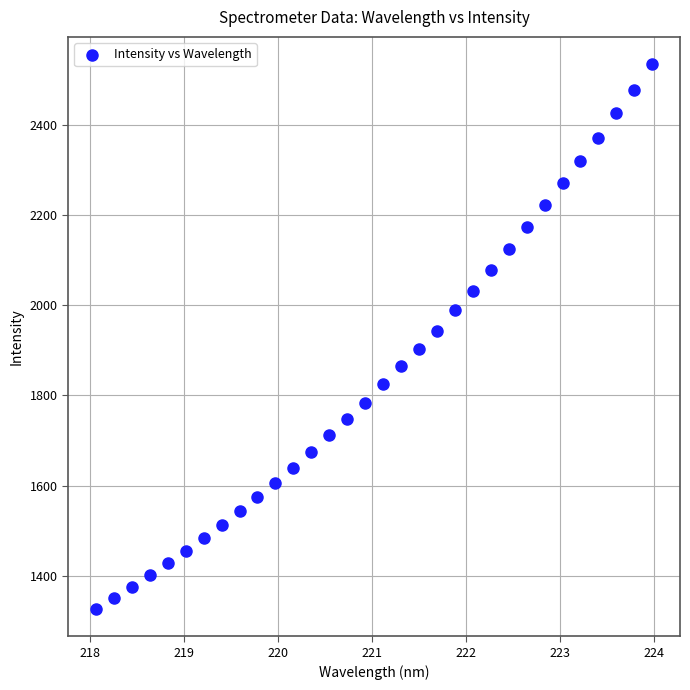

What is the range of Y values (max minus min)?

1208.6